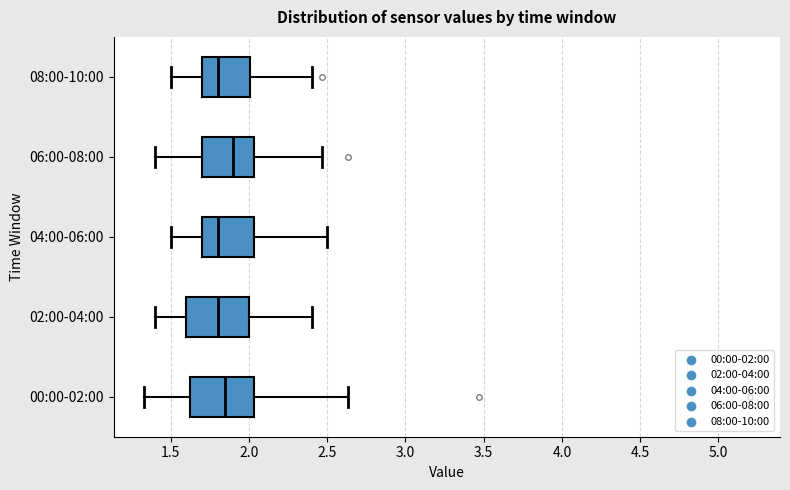

Reading bottom to top, read every box against the x-axis: the position of its median line, the range the box covers, and the ends of its whiskers. The values are not printed on the chart, so give them approximately, as read against the axis.

00:00-02:00: median 1.85, box 1.60 to 2.05, whiskers 1.35 to 2.65
02:00-04:00: median 1.80, box 1.60 to 2.00, whiskers 1.40 to 2.40
04:00-06:00: median 1.80, box 1.70 to 2.05, whiskers 1.50 to 2.50
06:00-08:00: median 1.90, box 1.70 to 2.05, whiskers 1.40 to 2.45
08:00-10:00: median 1.80, box 1.70 to 2.00, whiskers 1.50 to 2.40